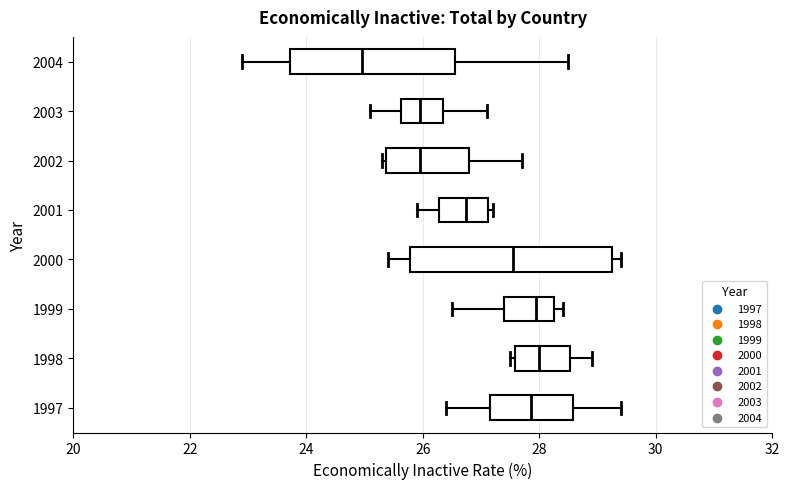

Which box's median line is the furthest to the left?

2004